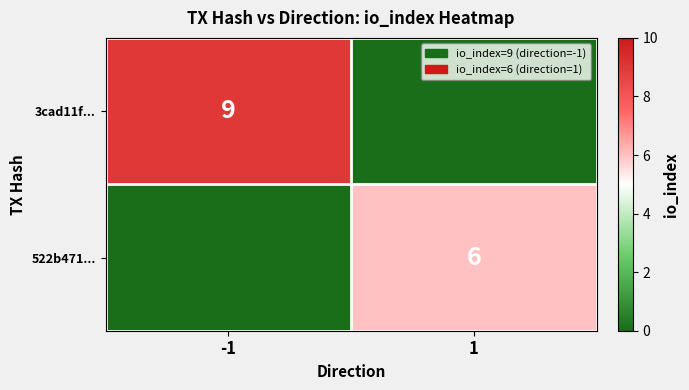

The value of 3cad11f... at -1 is 4. True or false?

False